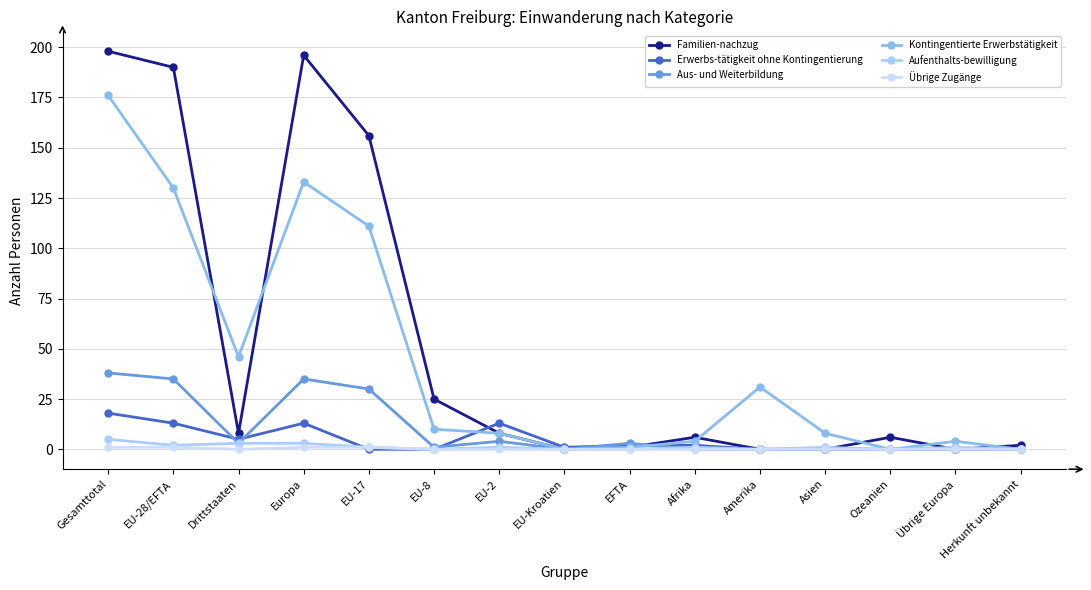

At which label does Aus- und Weiterbildung first exceed 1?

Gesamttotal